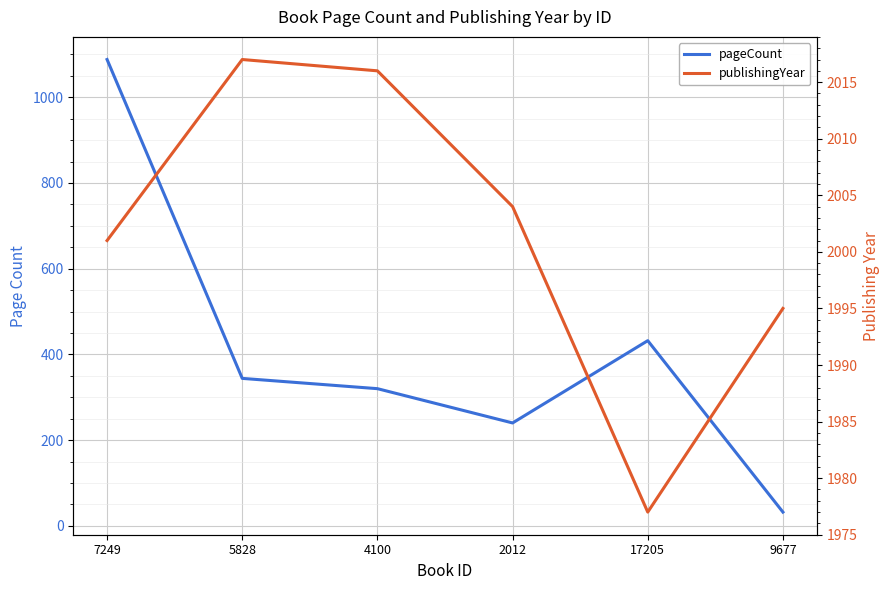

True or false: pageCount and publishingYear intersect in this chart.

False